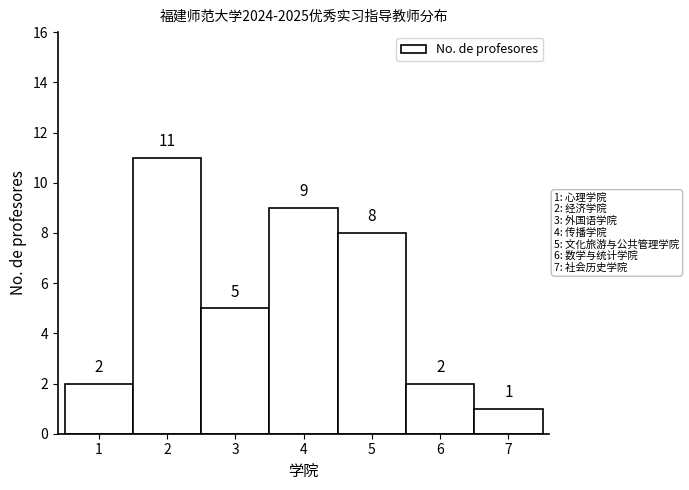

Reading left to right, transcribe all the data shown in this chart.

1=2	2=11	3=5	4=9	5=8	6=2	7=1